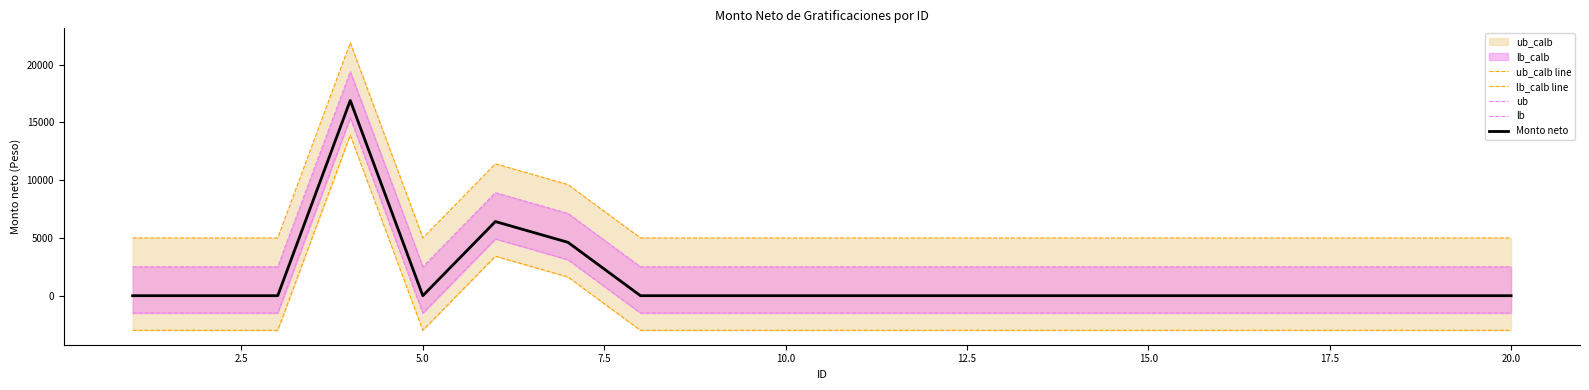

True or false: ub has a value of 4147.9 at 15.0.

False